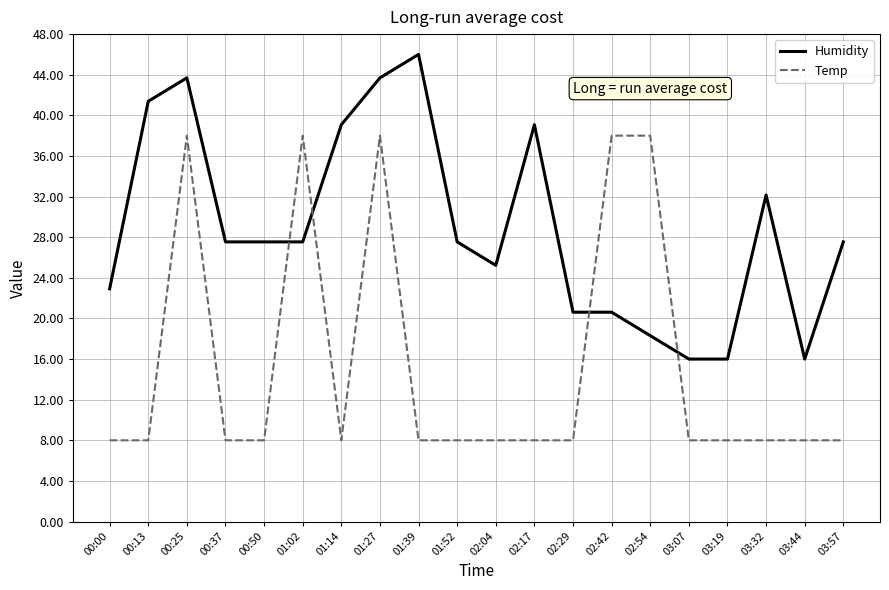

What is the sum of the Temp values at 01:02 and 01:14?

46.0